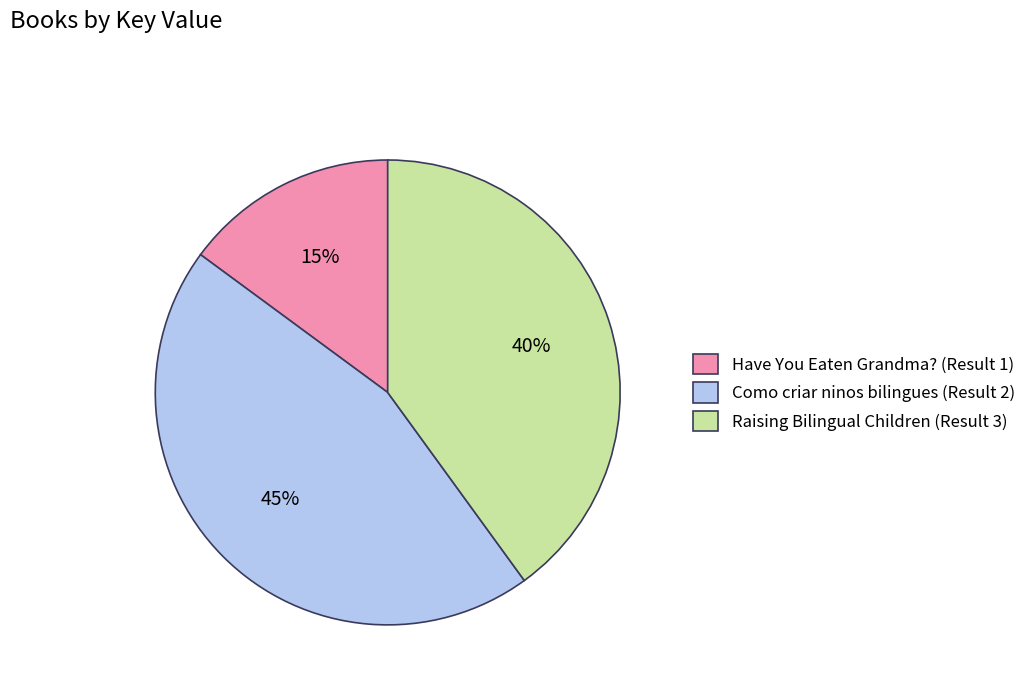

To the nearest percent, what portion does Como criar ninos bilingues (Result 2) represent?

45%